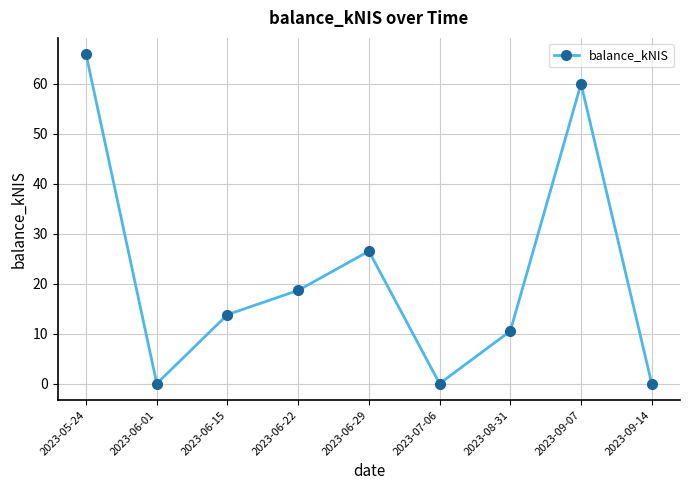

What is the label of the 1st point from the left?

2023-05-24